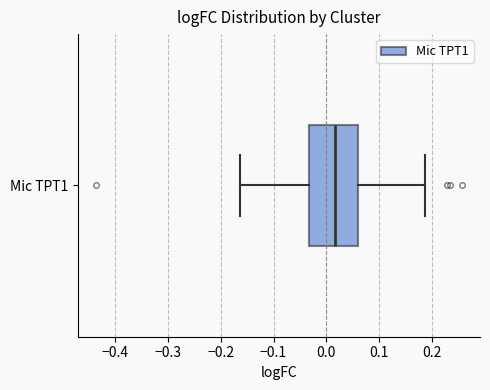

Read this box plot against the x-axis: the position of the median line, the range covered by the box, and the ends of both whiskers. The values are not printed on the chart, so give them approximately, as read against the axis.

median 0.02, box -0.03 to 0.06, whiskers -0.16 to 0.19